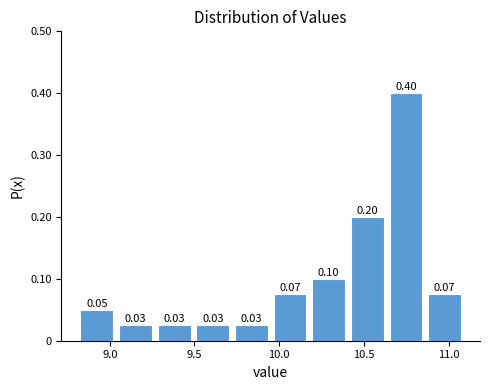

Which range on the x-axis has the tallest bar?

10.65 to 10.85